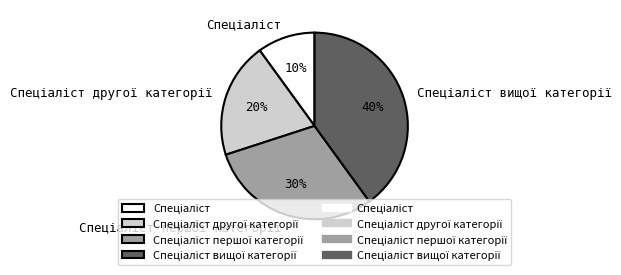

Is there any slice that represents more than half of the pie?

No